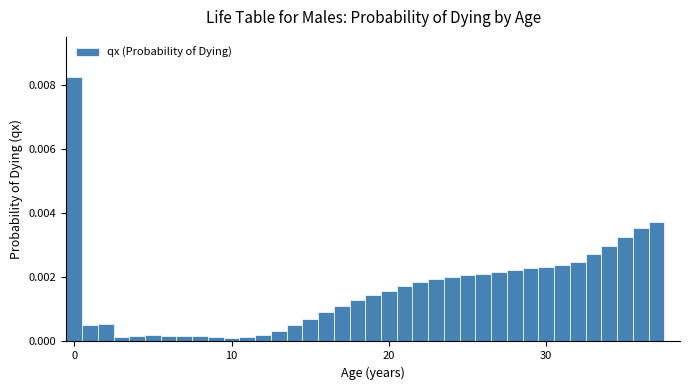

Around what value on the x-axis is the tallest bar? Give the approximate position of its centre, as read against the axis.

0